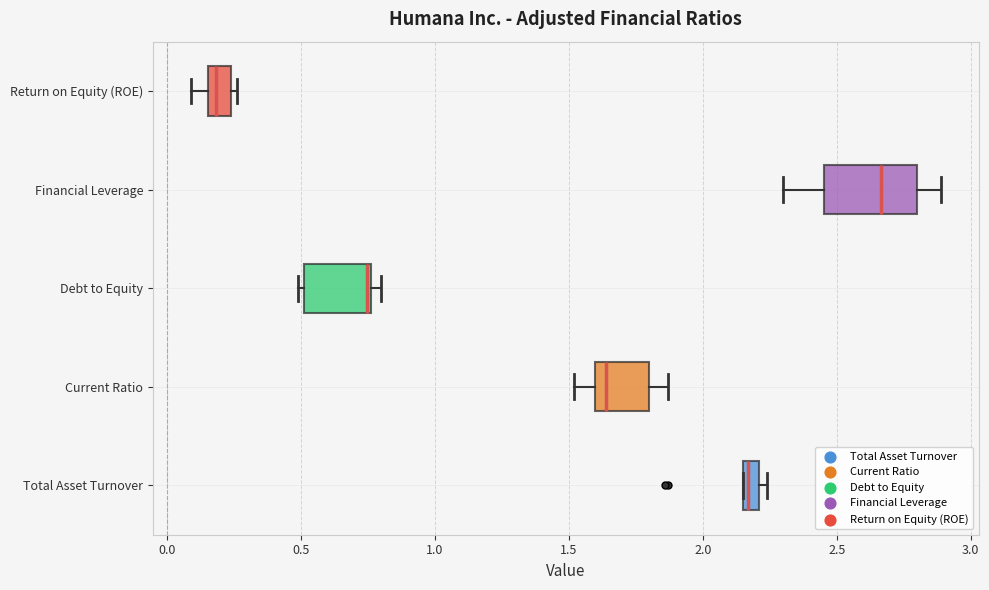

Comparing the boxes themselves (not the whiskers), which one is the widest?

Financial Leverage